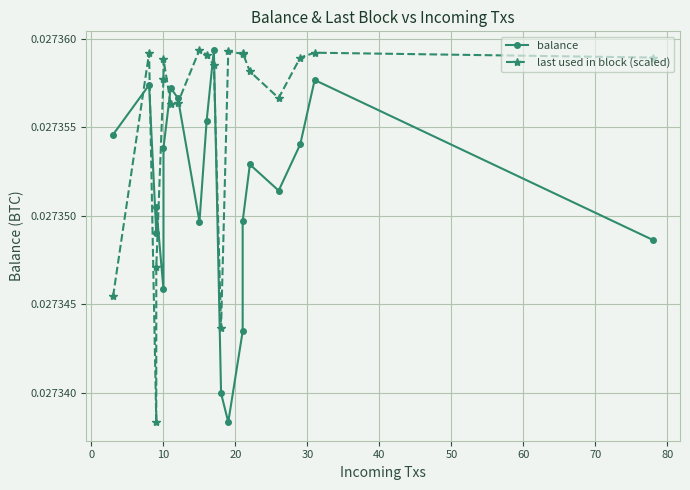

Count the last used in block (scaled) values in the range 0 to 1.

20